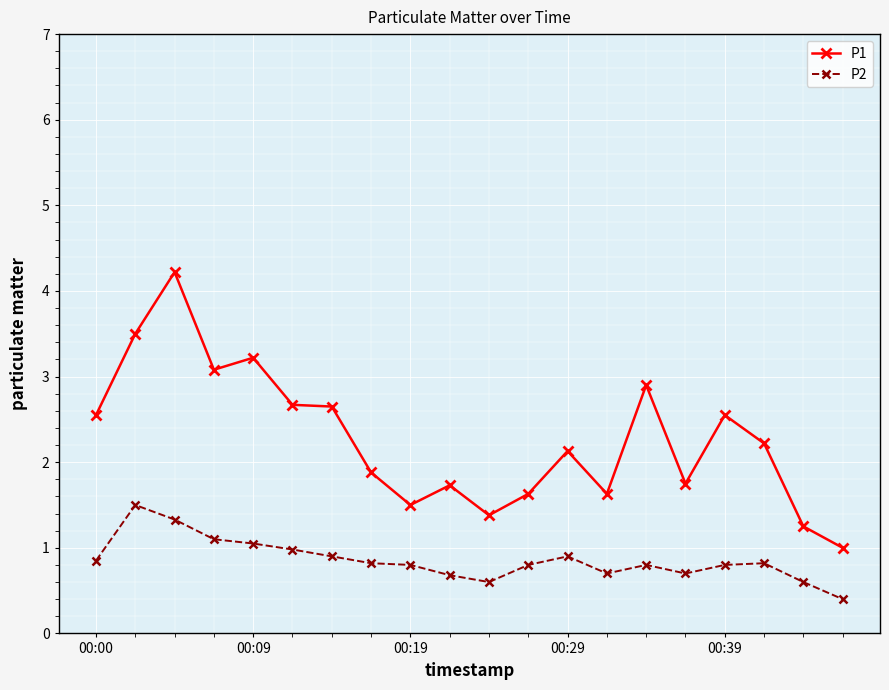

In P2, how many points are lower than both neighbors (excluding endpoints)?

3